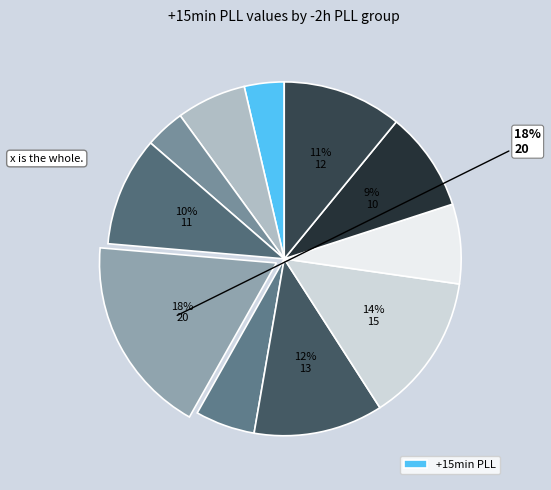

How many slices are in this pie chart?

11